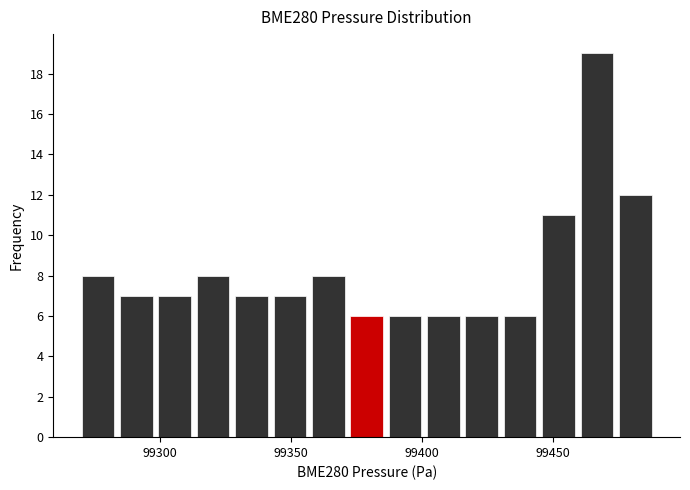

Read against the x-axis, roughly where is the centre of the tallest bar?

99465